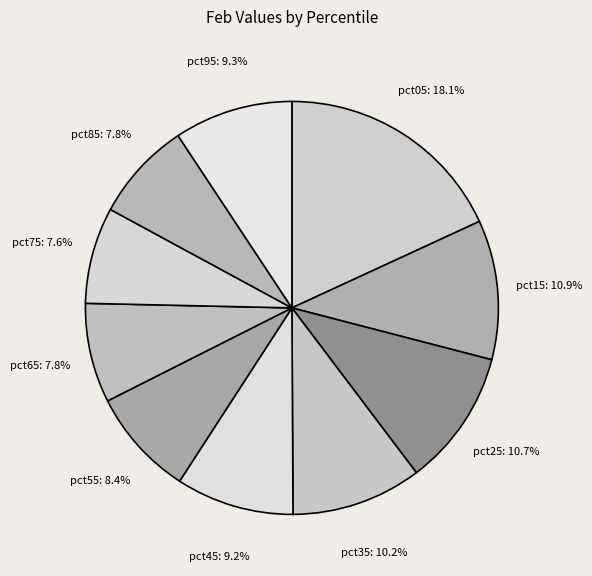

To the nearest percent, what portion does pct85 represent?

8%